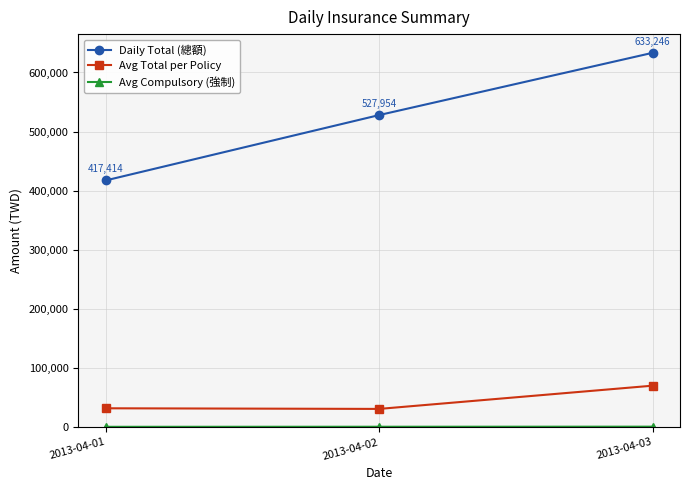

Where is Avg Total per Policy nearest to the value 50708?

2013-04-01